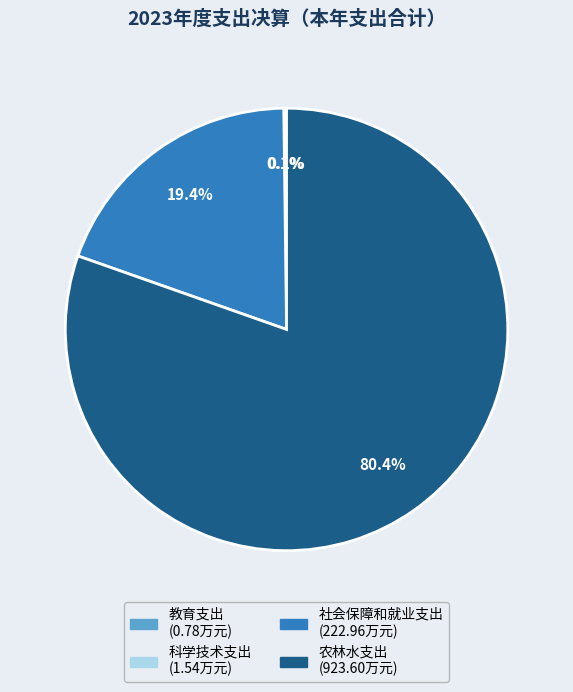

What is the largest slice in the pie chart?

农林水支出